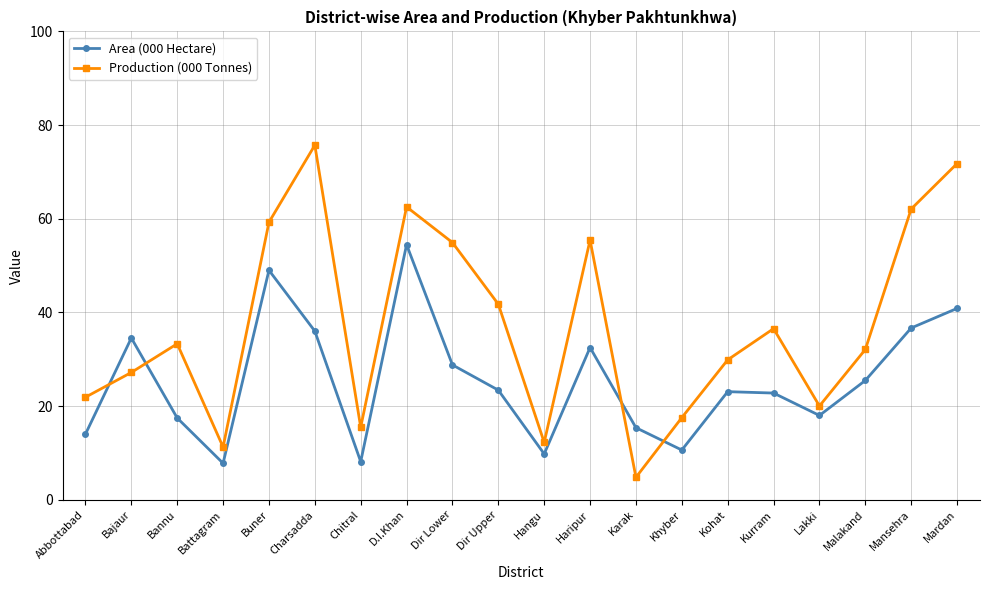

What is the sum of the Area (000 Hectare) values at Khyber and Charsadda?

46.6